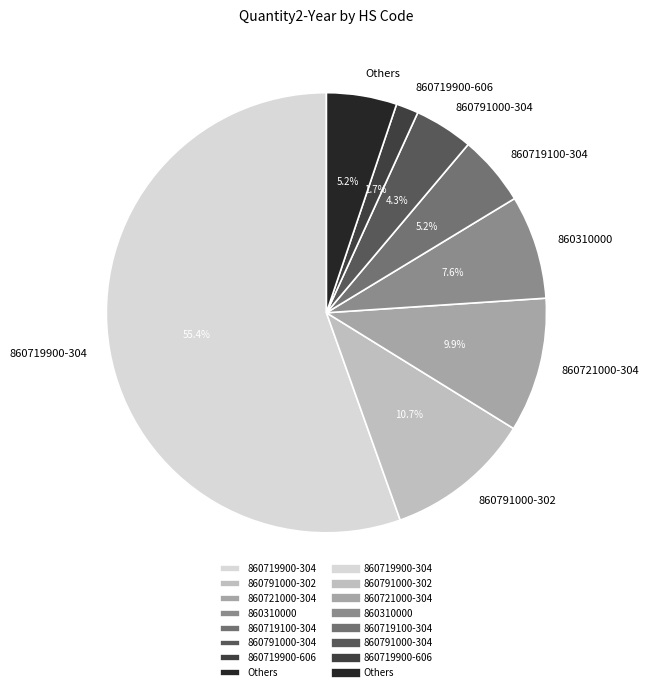

To the nearest percent, what is the difference between the largest and smallest slice percentages?

54%